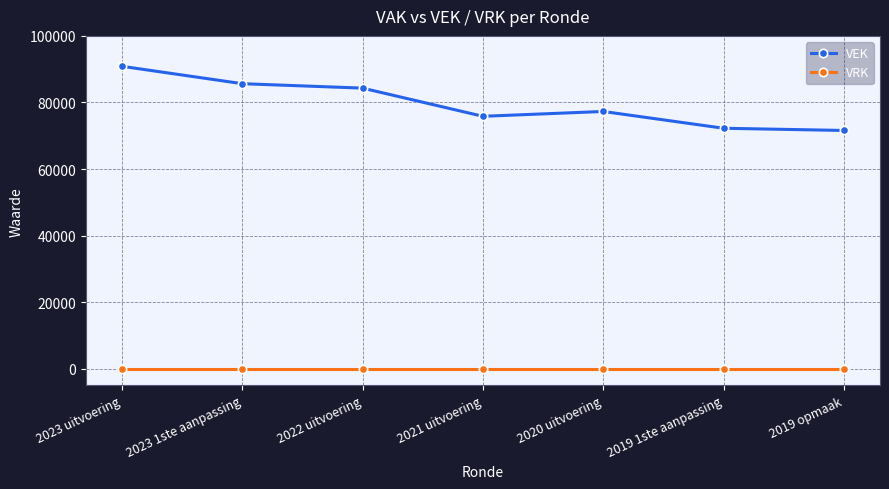

Reading left to right, transcribe all the data shown in this chart.

VEK: 90870	85640	84311	75845	77297	72255	71589
VRK: 0	0	0	0	0	0	0